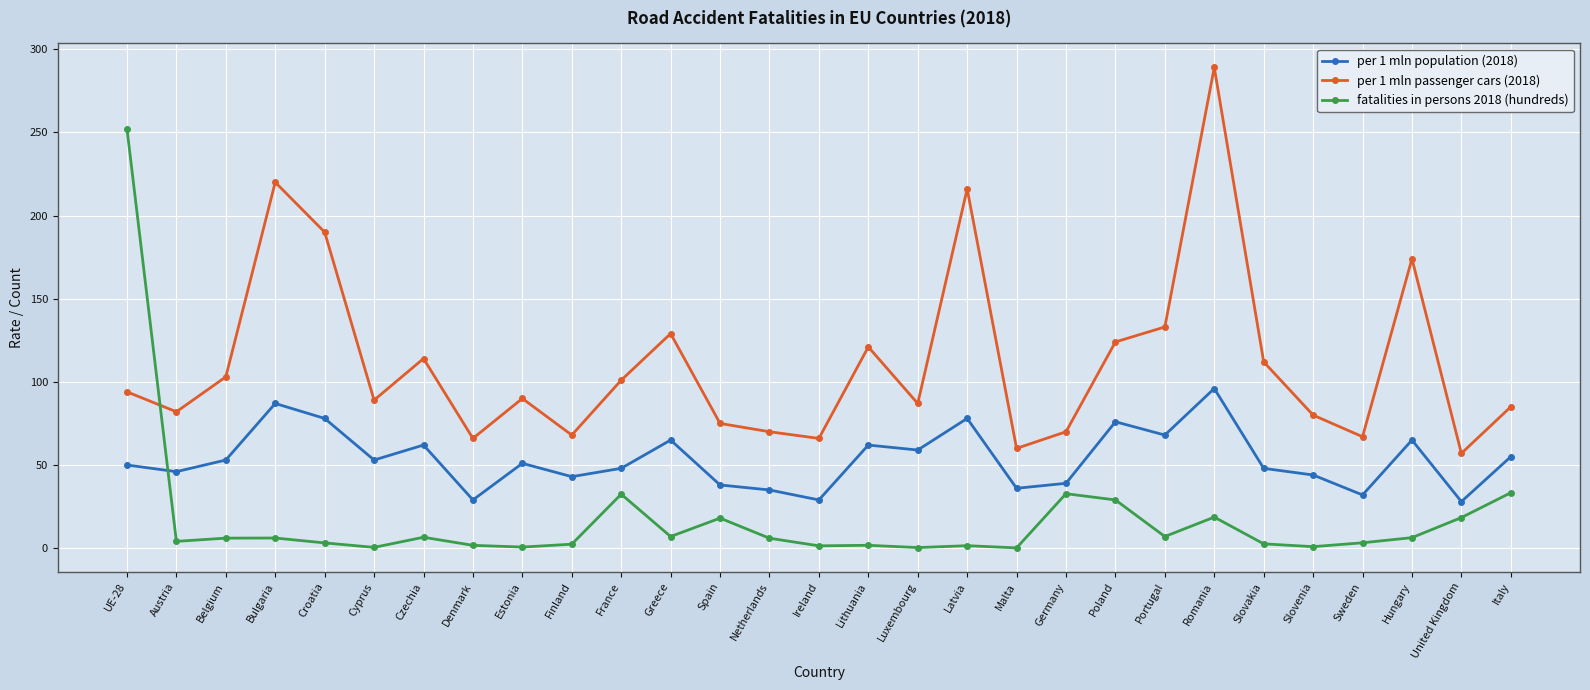

At Germany, list the series in order from largest to smallest.

per 1 mln passenger cars (2018), per 1 mln population (2018), fatalities in persons 2018 (hundreds)